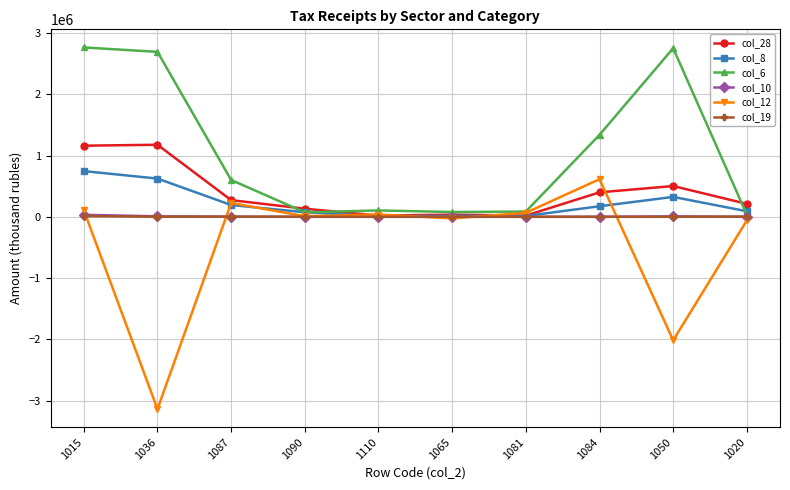

Which series has the largest total across all categories?

col_6